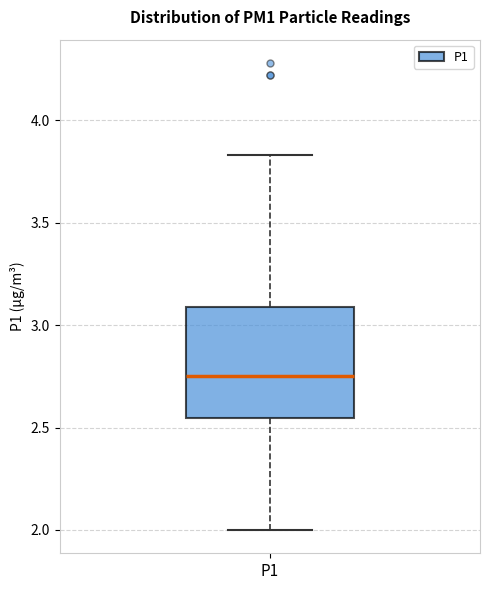

Read this box plot against the y-axis: the position of the median line, the range covered by the box, and the ends of both whiskers. The values are not printed on the chart, so give them approximately, as read against the axis.

median 2.75, box 2.55 to 3.10, whiskers 2.00 to 3.85